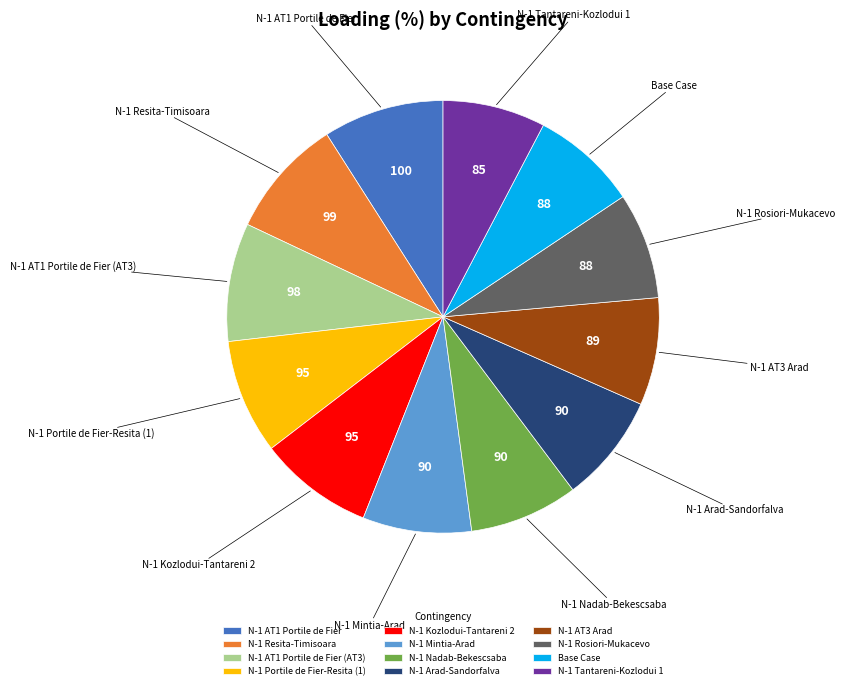

Approximately how many times larger is the value at N-1 AT3 Arad compared to N-1 Mintia-Arad?

1.0